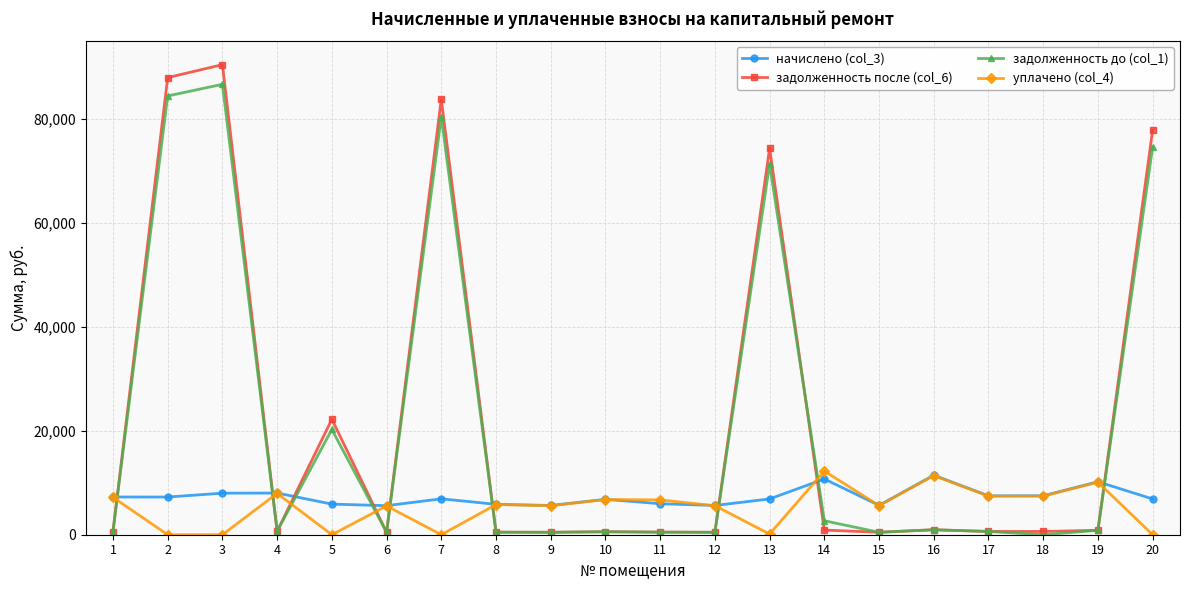

How many values in the уплачено (col_4) series exceed 5800?

10